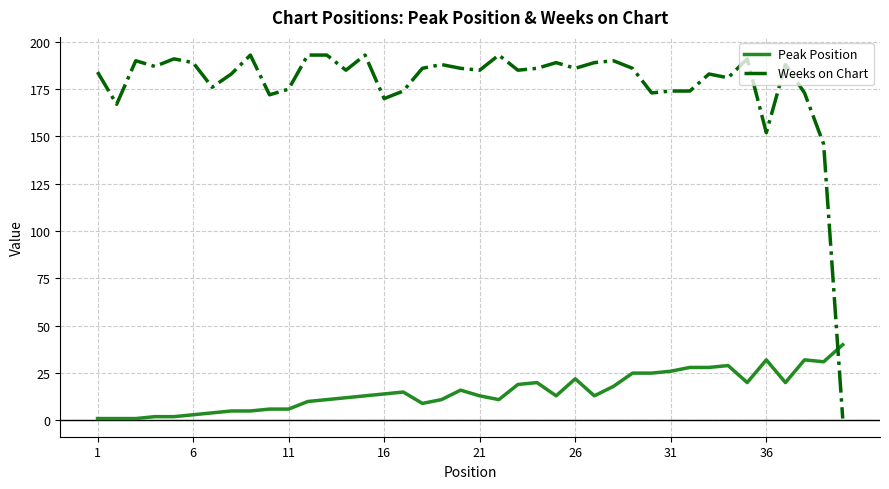

True or false: Peak Position and Weeks on Chart intersect in this chart.

True